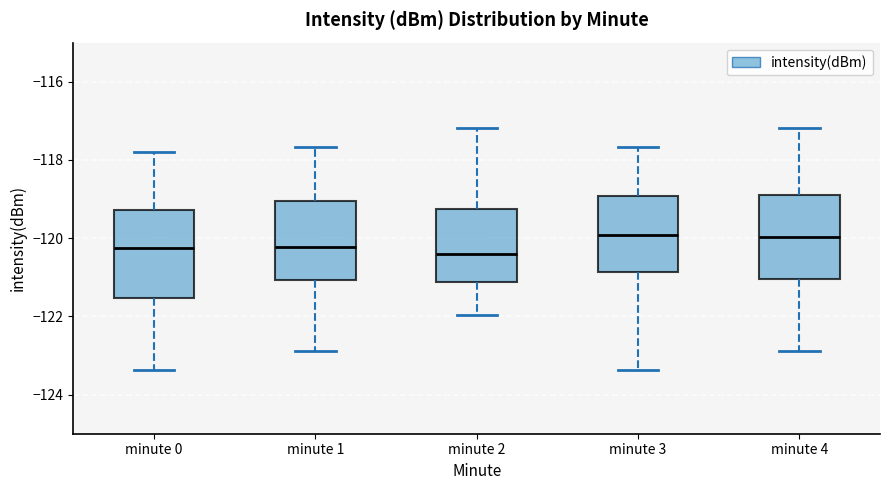

Reading left to right, transcribe this box plot: for each box, give where its median line is, the range the box spans, and where its two whiskers end, as read against the y-axis. The values are not printed on the chart, so give them approximately, as read against the axis.

minute 0: median -120.2, box -121.6 to -119.2, whiskers -123.4 to -117.8
minute 1: median -120.2, box -121.0 to -119.0, whiskers -122.8 to -117.6
minute 2: median -120.4, box -121.2 to -119.2, whiskers -122.0 to -117.2
minute 3: median -120.0, box -120.8 to -119.0, whiskers -123.4 to -117.6
minute 4: median -120.0, box -121.0 to -118.8, whiskers -122.8 to -117.2